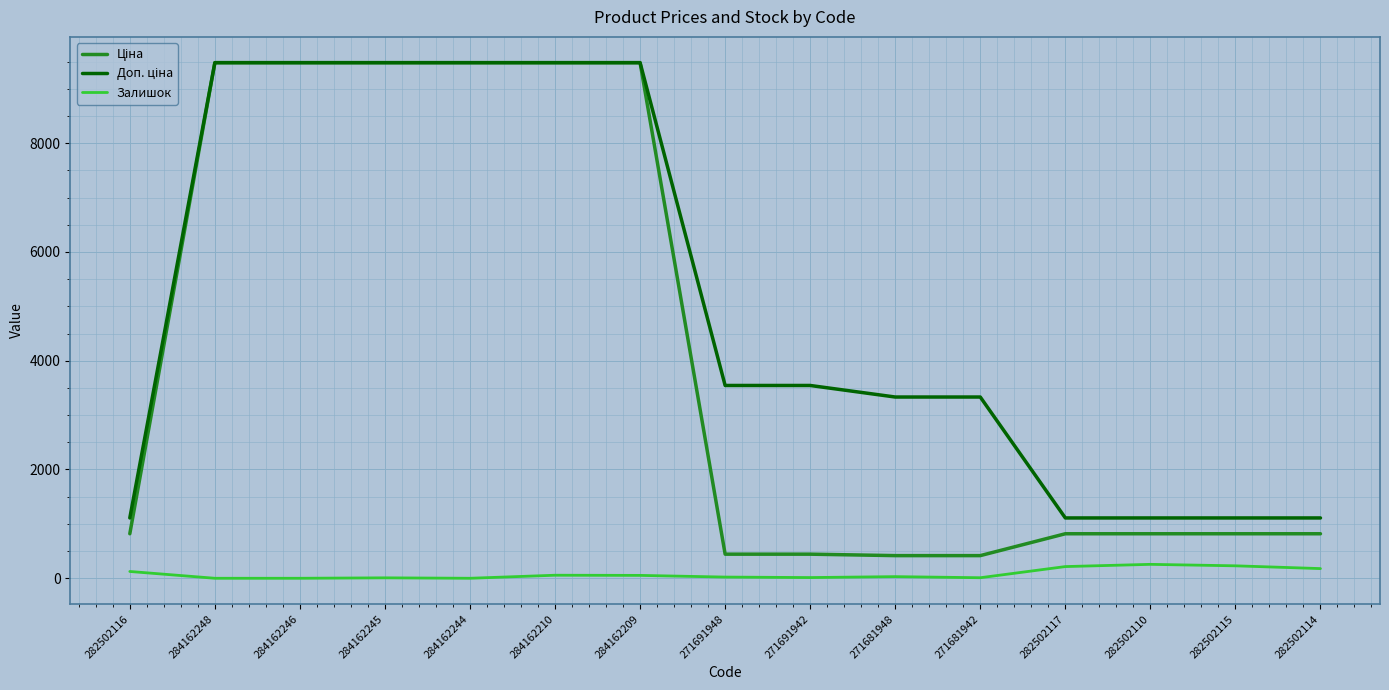

What is the spread (max minus min) of values at 282502110?

853.2